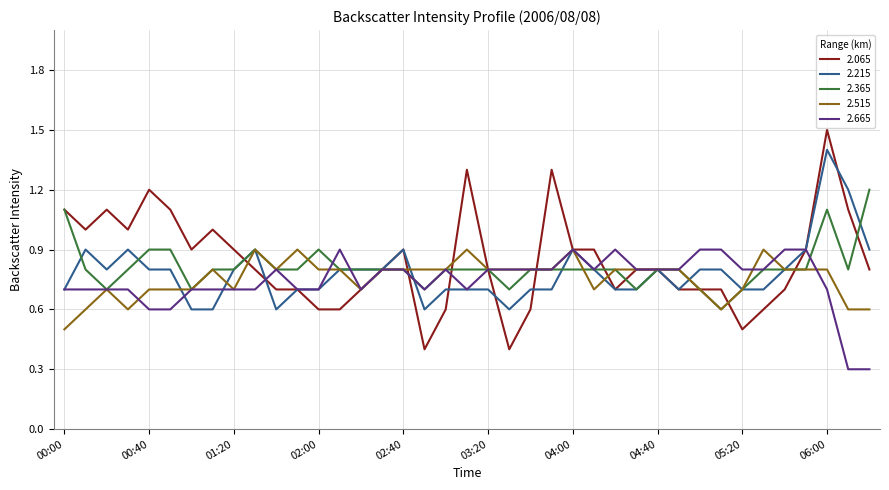

Is this an area chart (filled region under the line)?

No